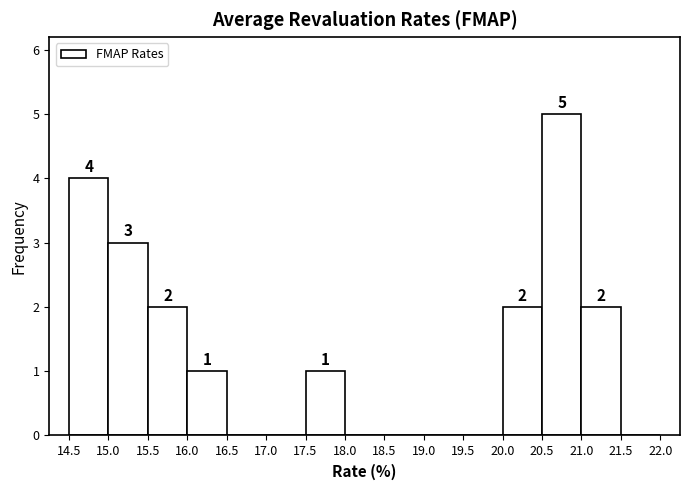

Which range on the x-axis has the tallest bar?

20.5 to 21.0